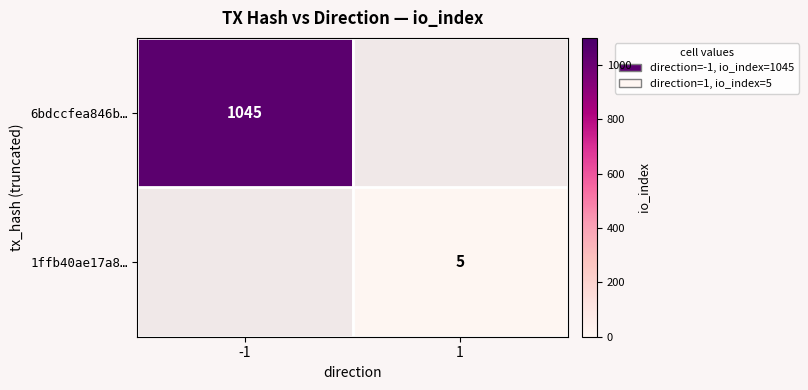

Is it true that 6bdccfea846b… equals 1045 at -1?

True